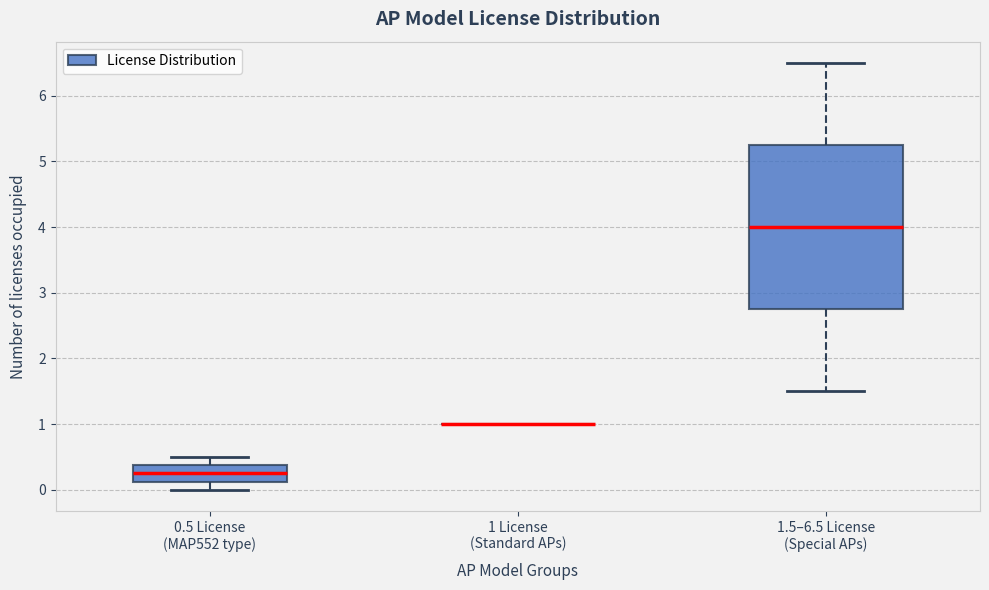

Reading left to right, transcribe this box plot: for each box, give where its median line is, the range the box spans, and where its two whiskers end, as read against the y-axis. The values are not printed on the chart, so give them approximately, as read against the axis.

0.5 License (MAP552 type): median 0.3, box 0.1 to 0.4, whiskers 0.0 to 0.5
1 License (Standard APs): box collapsed to a line at 1.0, whiskers 1.0 to 1.0
1.5–6.5 License (Special APs): median 4.0, box 2.8 to 5.3, whiskers 1.5 to 6.5